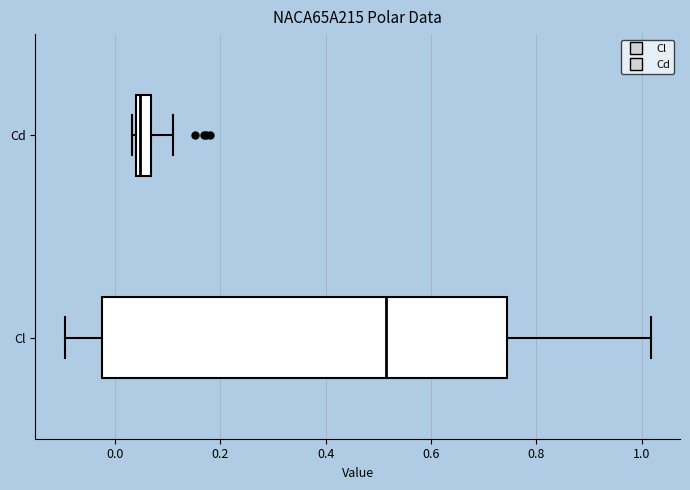

Which box's median line is the furthest to the left?

Cd